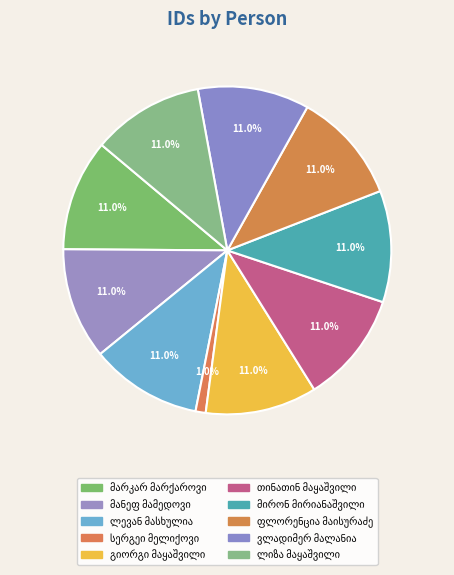

Which slice is the smallest?

სერგეი მელიქოვი